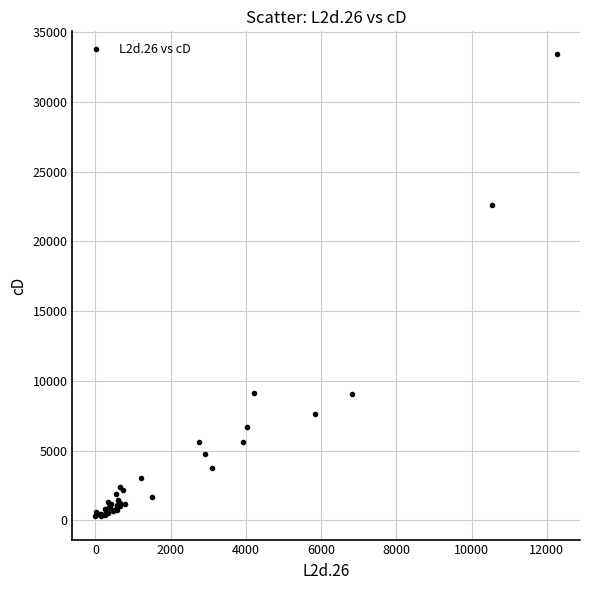

What Y value in the scatter plot is closest to 16848?

22587.0